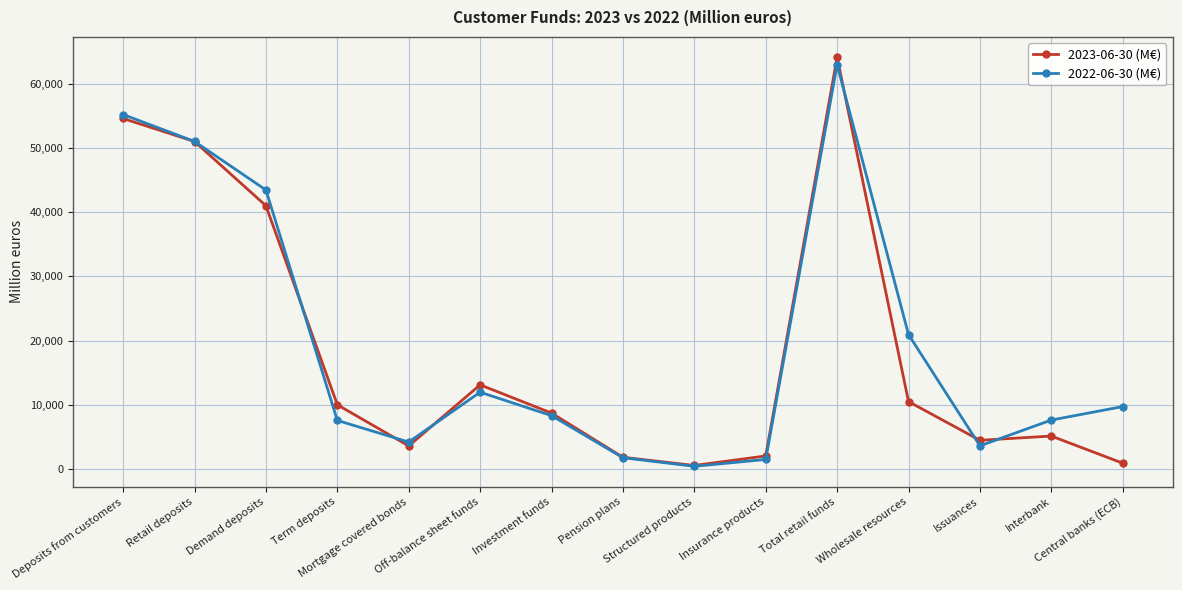

At how many categories does at least one series exceed 27456?

4